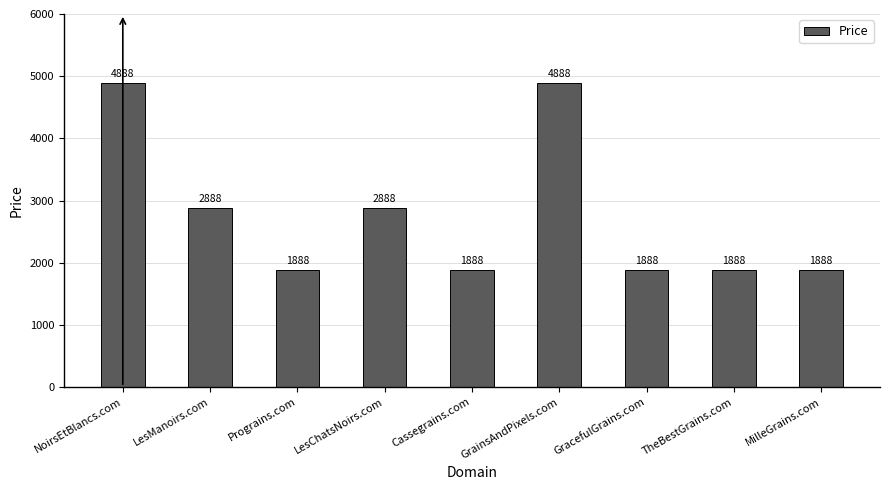

What is the label of the 8th bar from the right?

LesManoirs.com